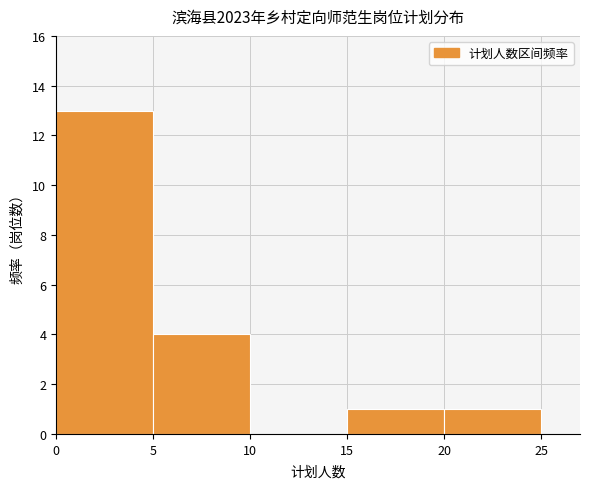

Reading left to right, list every bar in this chart as the range it spans on the x-axis followed by its height. The values are not printed on the chart, so give them approximately, as read against the axis.

0 to 5: 13
5 to 10: 4
10 to 15: 0
15 to 20: 1
20 to 25: 1